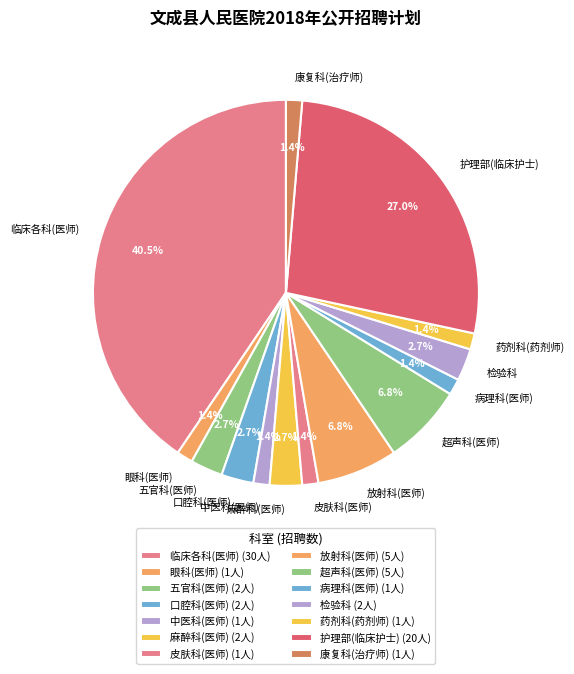

How much of the chart is everything except 检验科?

97.3%